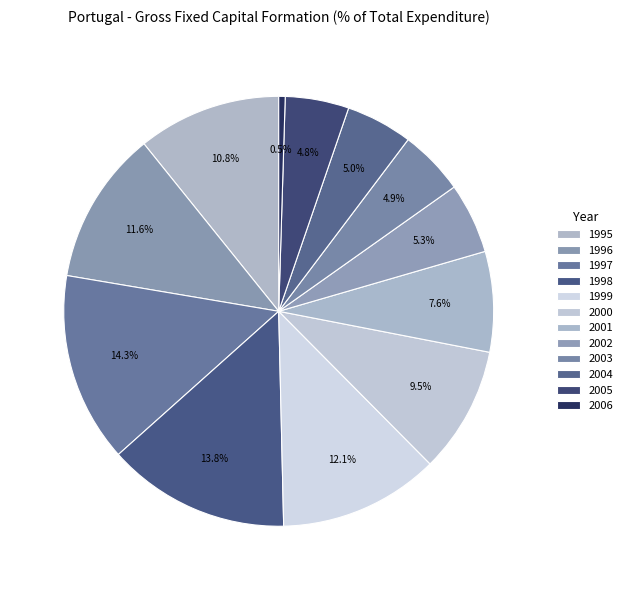

How many segments does this pie chart have?

12